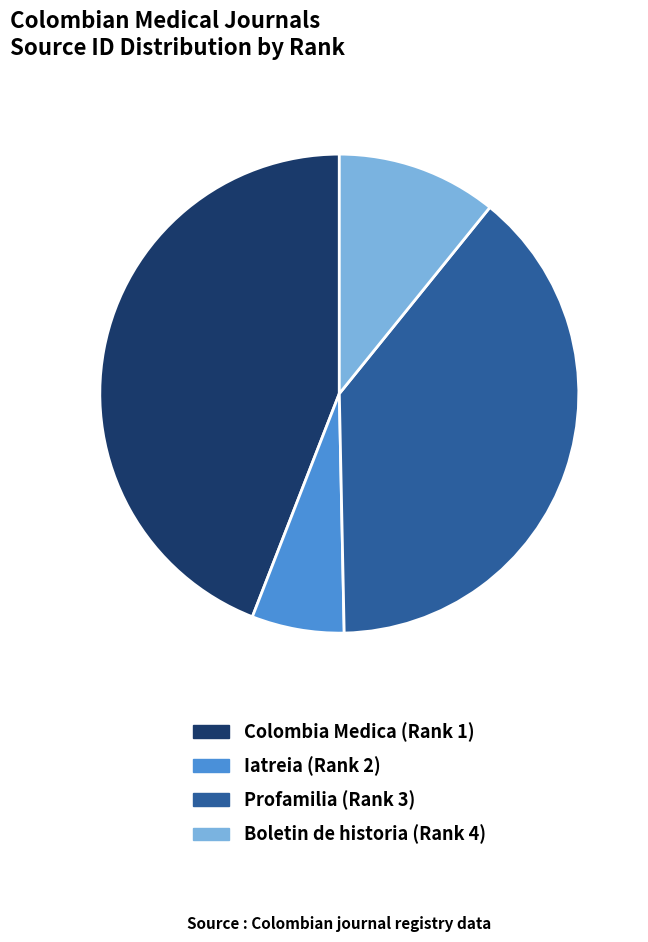

Do Iatreia (Rank 2) and Profamilia (Rank 3) together represent more than half of the pie?

No